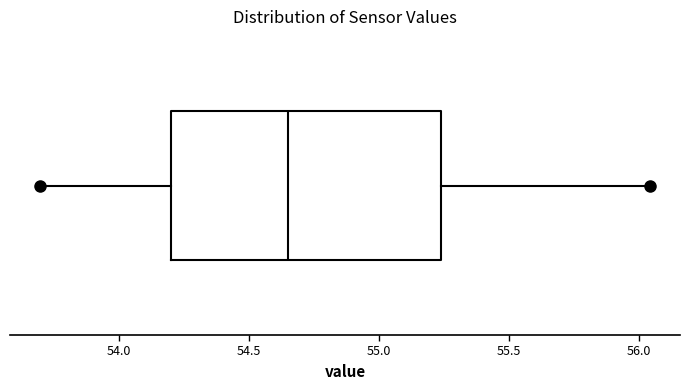

Transcribe this box plot: give where the median line is, the range the box spans, and where the two whiskers end, as read against the x-axis. The values are not printed on the chart, so give them approximately, as read against the axis.

median 54.65, box 54.20 to 55.25, whiskers 53.70 to 56.05